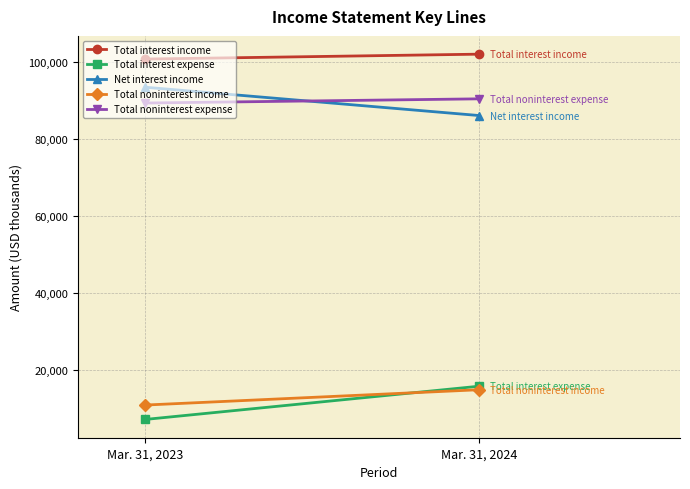

Where is Total interest income nearest to the value 101310?

Mar. 31, 2023